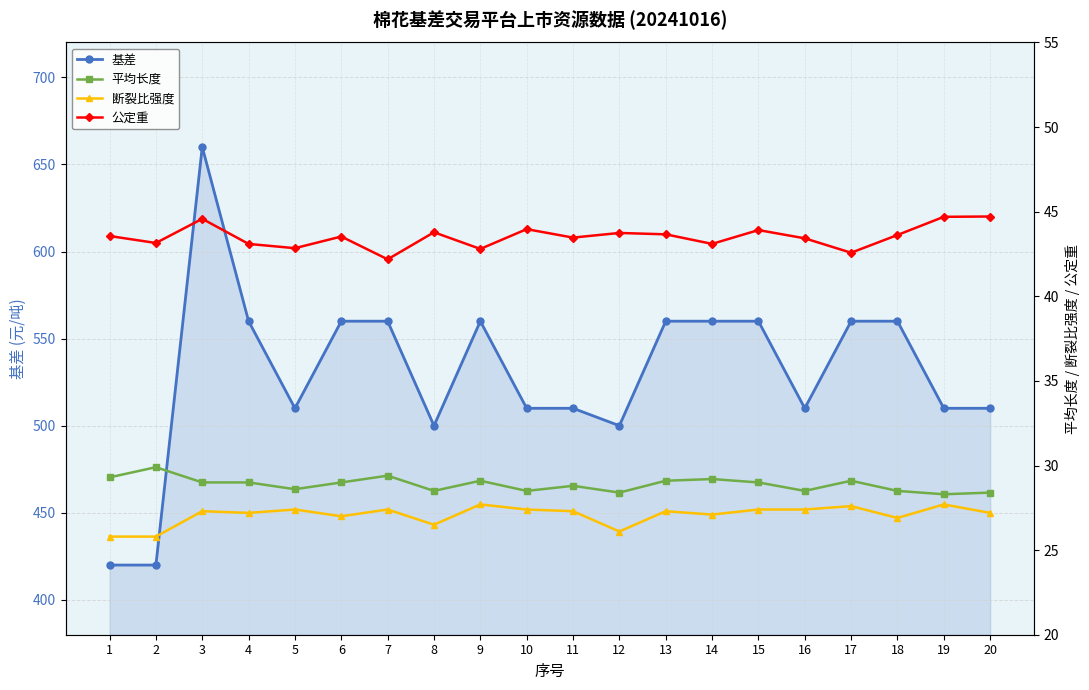

Which series has the largest range (max minus min)?

基差